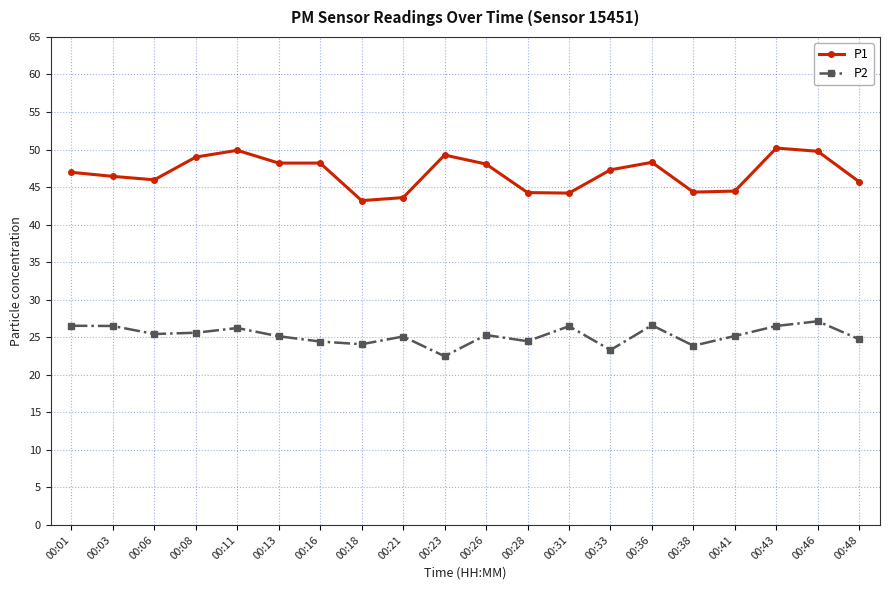

How many lines are shown in the chart?

2